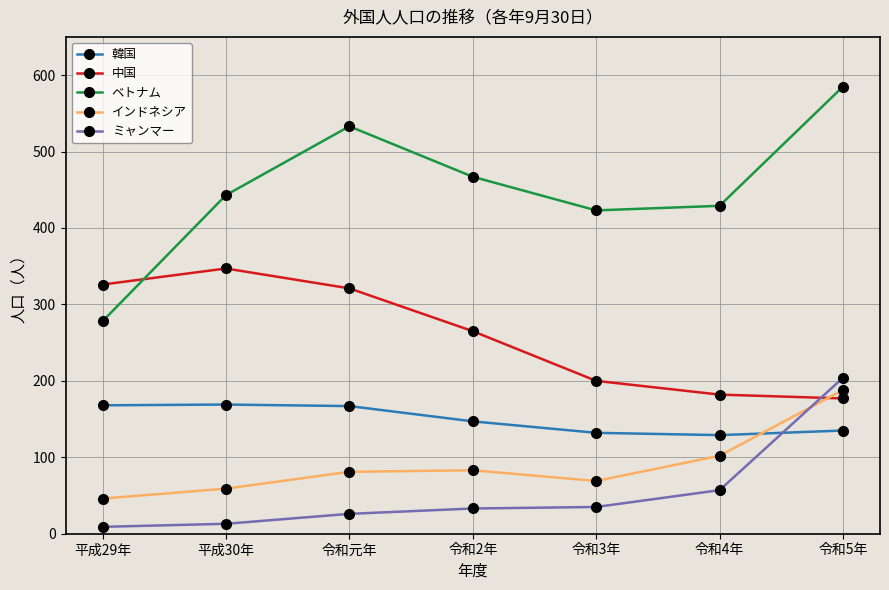

True or false: ベトナム and 韓国 intersect in this chart.

False